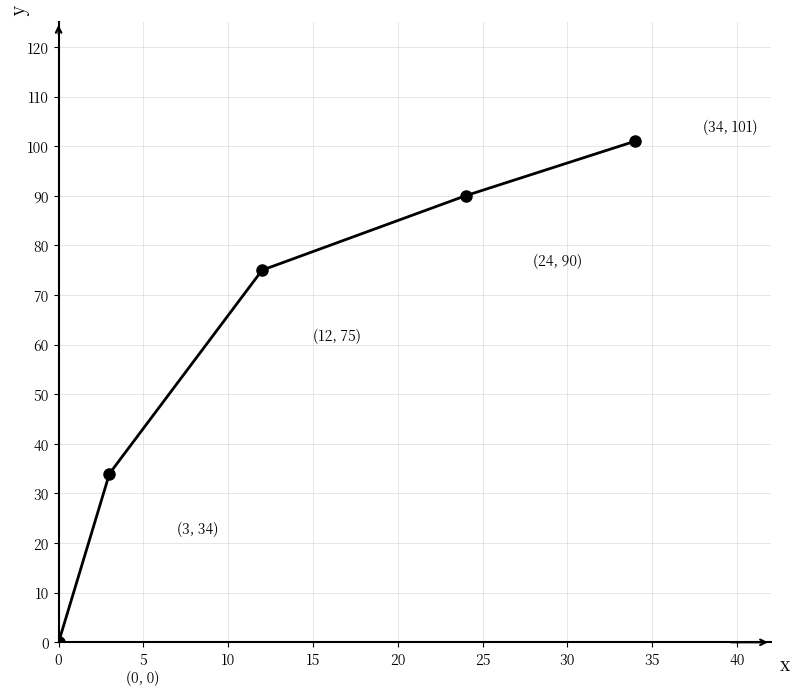

What is the value of the 2nd point from the left?

34